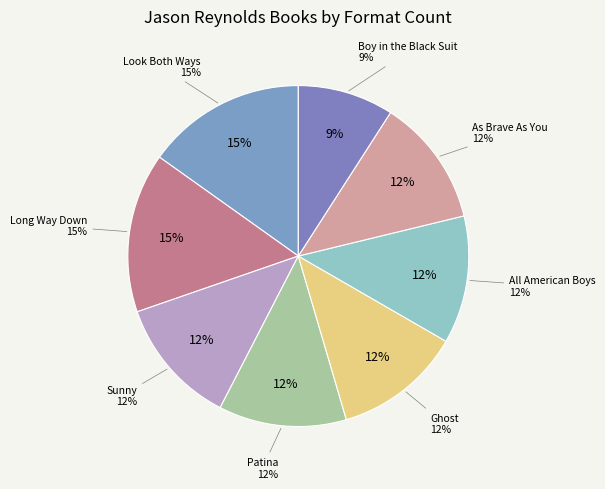

To the nearest percent, what is the difference between the largest and smallest slice percentages?

6%